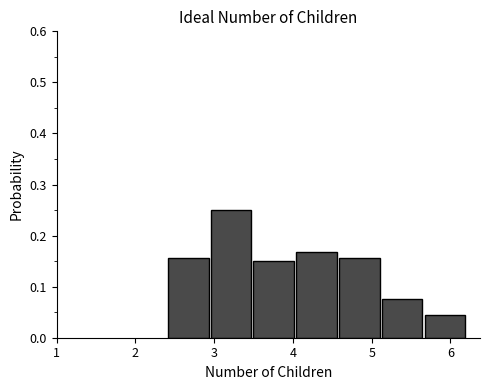

What is the height of the bar covering 2.9 to 3.5 on the x-axis? Neither the bar edges nor the heights are printed on the chart, so give them approximately, as read against the axes.

0.25